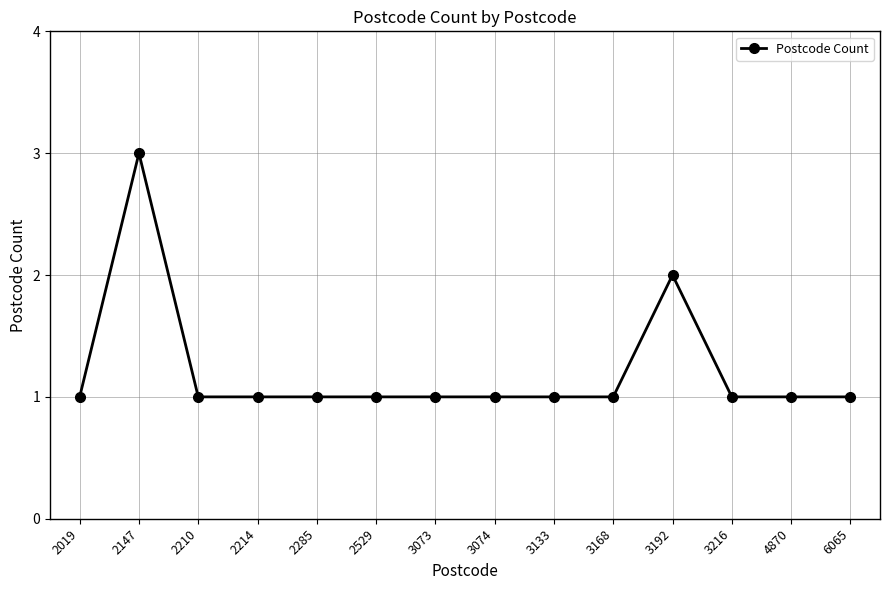

Is this an area chart (filled region under the line)?

No